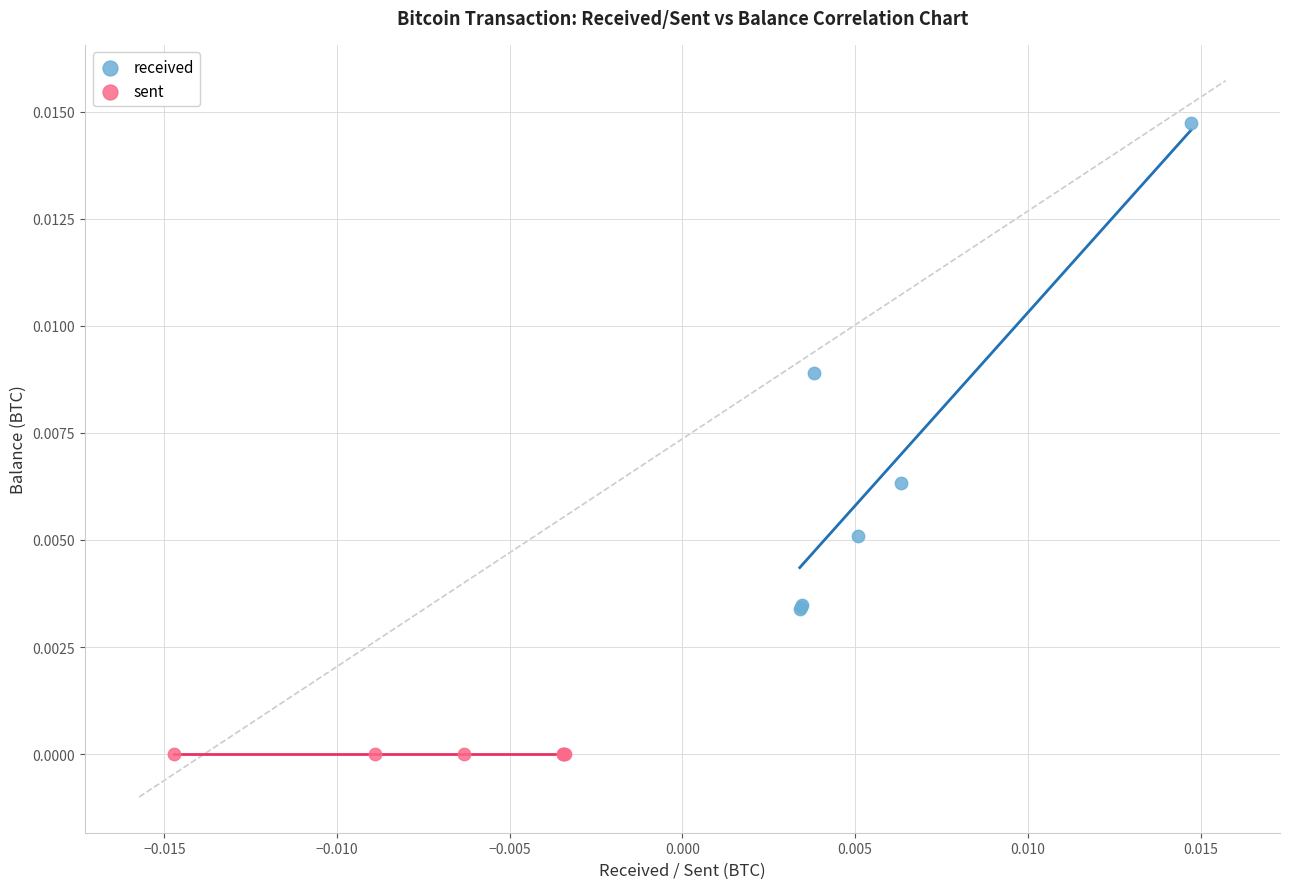

Which series reaches the maximum Y coordinate?

received